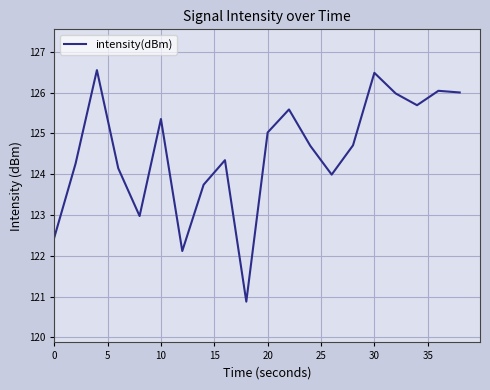

What is the maximum value shown in the chart?

126.6